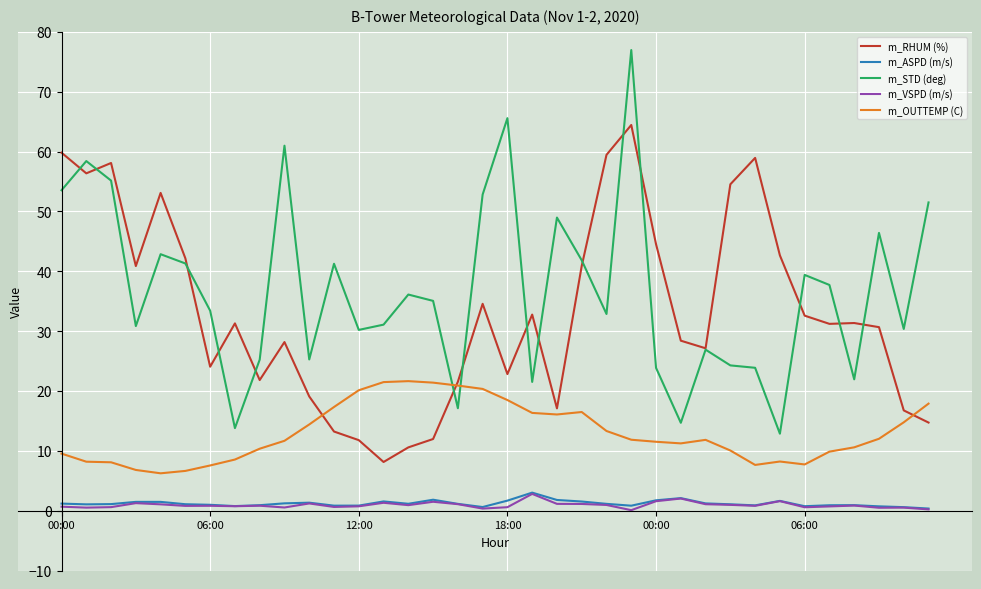

How many intersections are there between m_STD (deg) and m_OUTTEMP (C)?

2